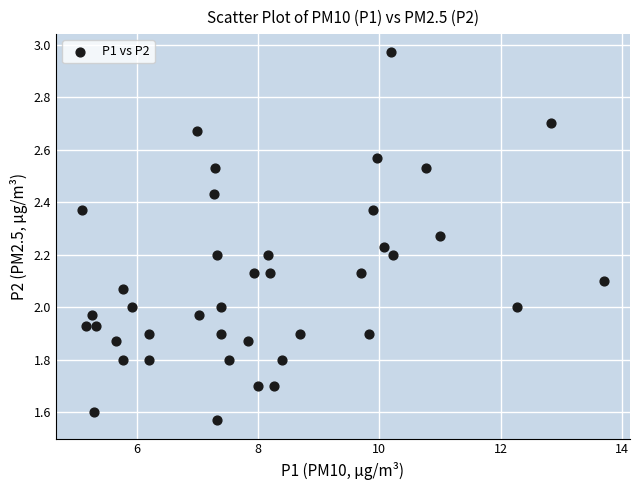

What is the range of X values (max minus min)?

8.6